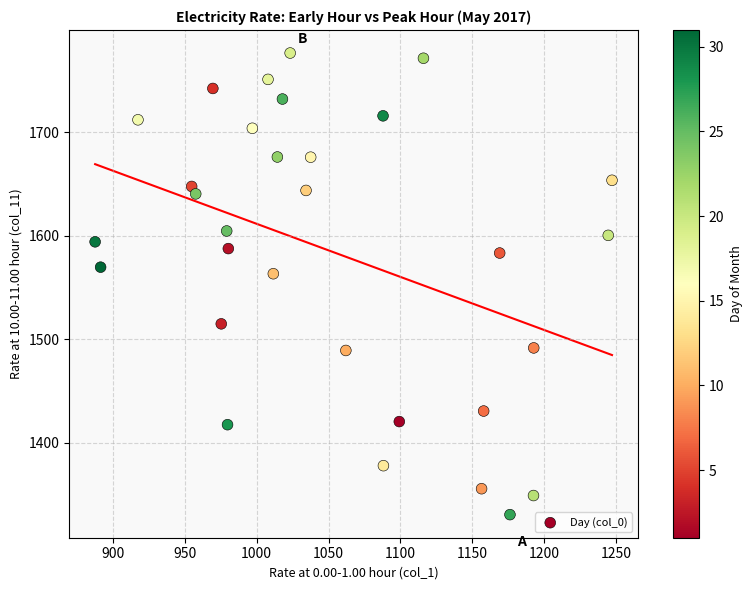

What Y value in the scatter plot is closest to 1553?

1563.4